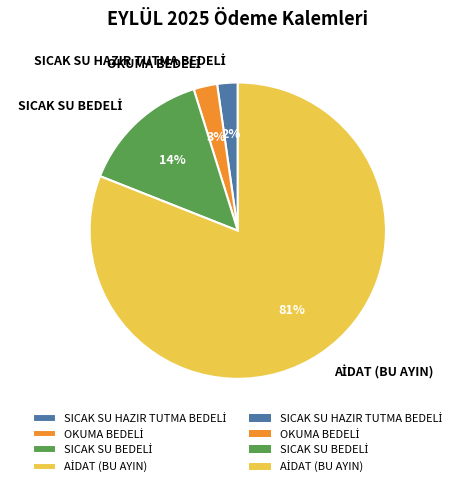

To the nearest percent, what is the average slice percentage?

25%